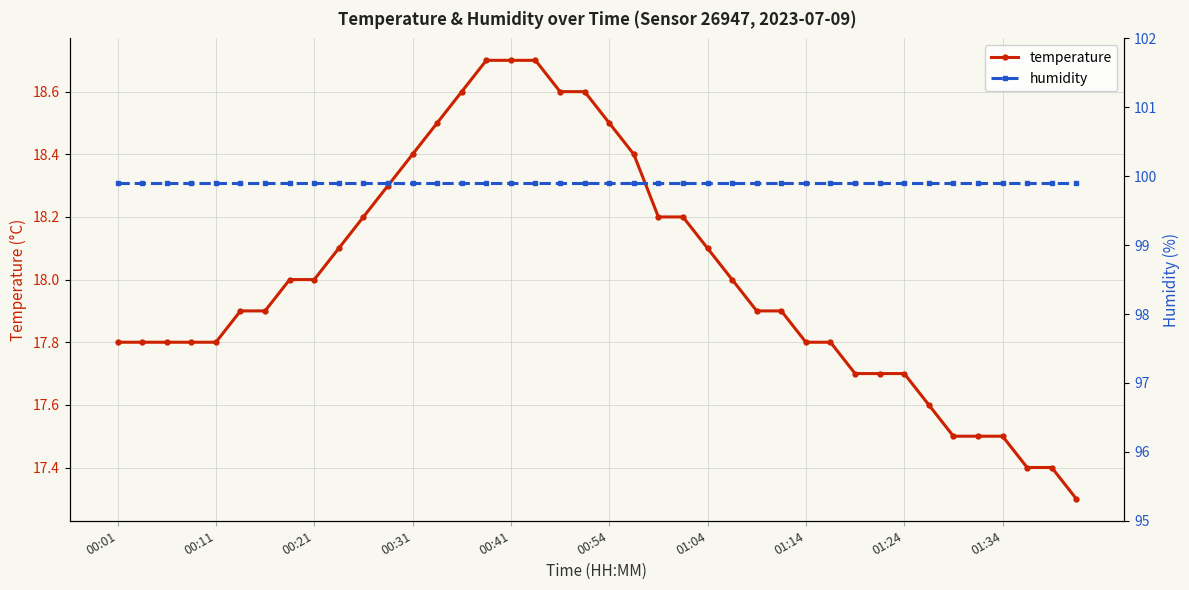

What is the minimum value for temperature?

17.3